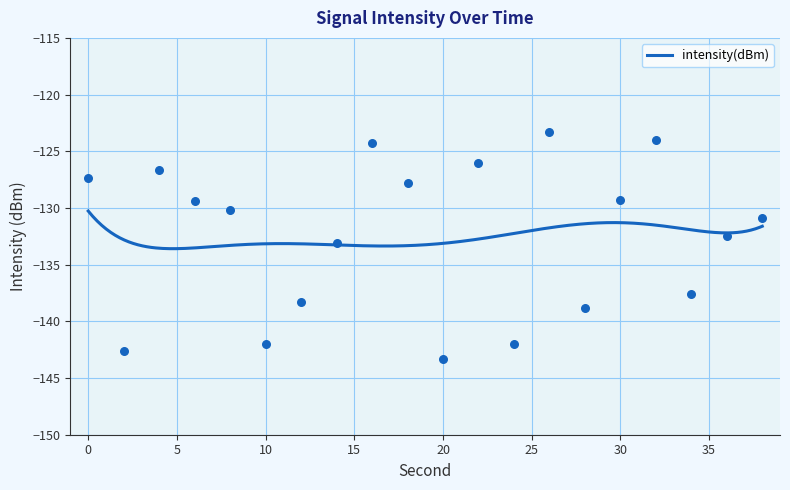

Between 30 and 34, which is larger?

30